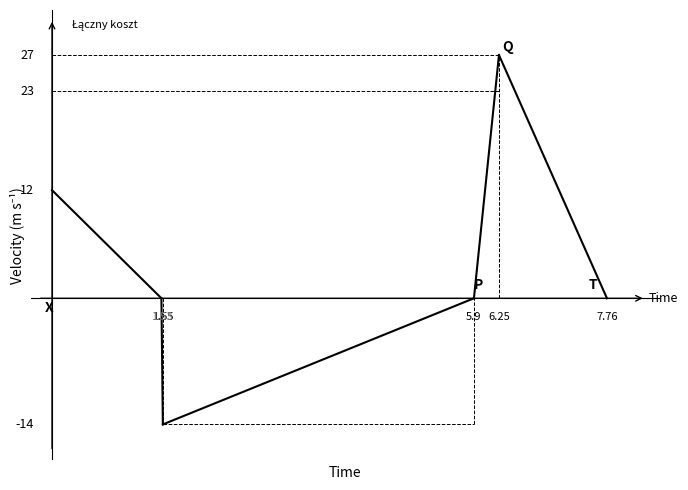

What is the sum of all values?

25